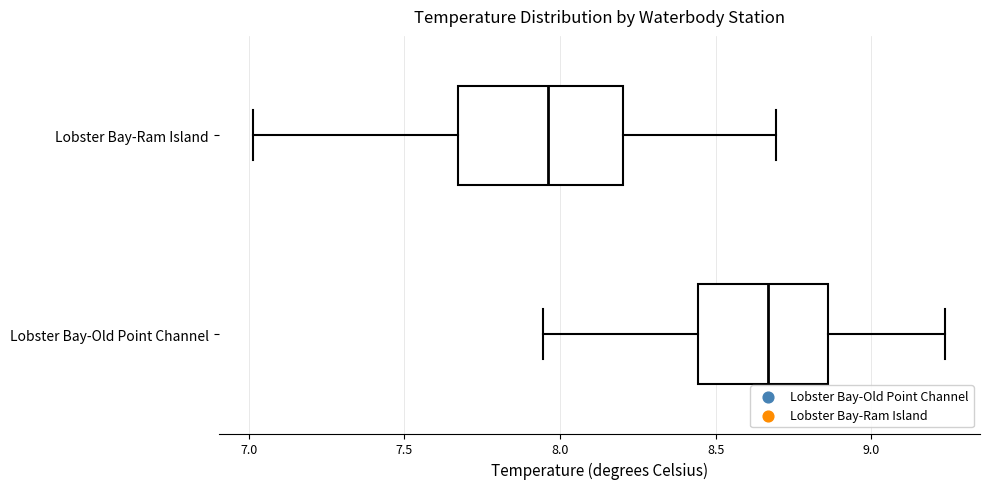

Reading bottom to top, read every box against the x-axis: the position of its median line, the range the box covers, and the ends of its whiskers. The values are not printed on the chart, so give them approximately, as read against the axis.

Lobster Bay-Old Point Channel: median 8.65, box 8.45 to 8.85, whiskers 7.95 to 9.25
Lobster Bay-Ram Island: median 7.95, box 7.65 to 8.20, whiskers 7.00 to 8.70